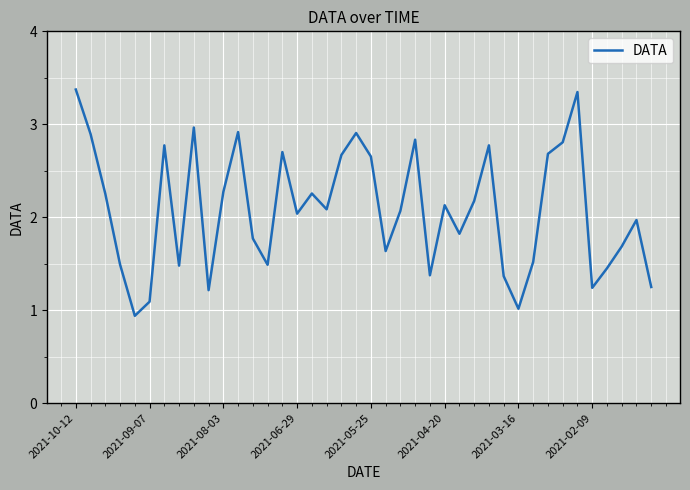

What is the minimum value shown in the chart?

0.9